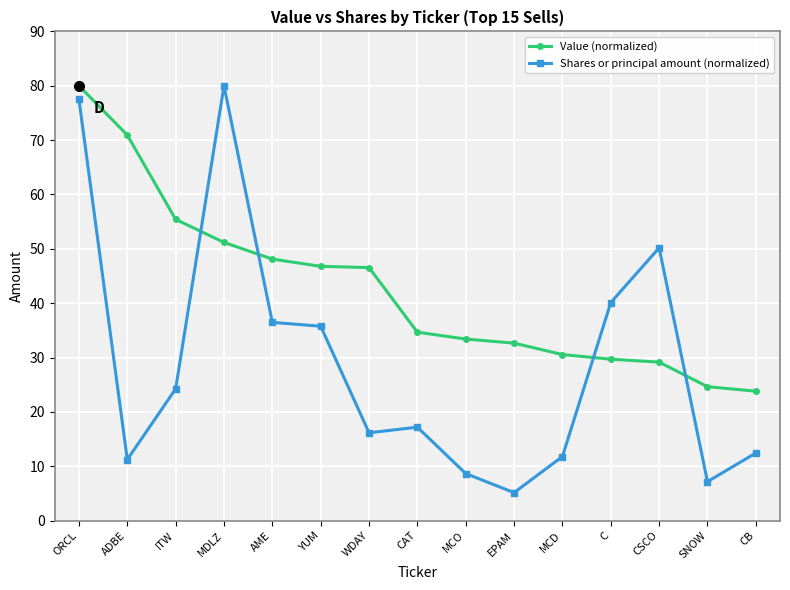

What is the label of the 13th point from the left?

CSCO